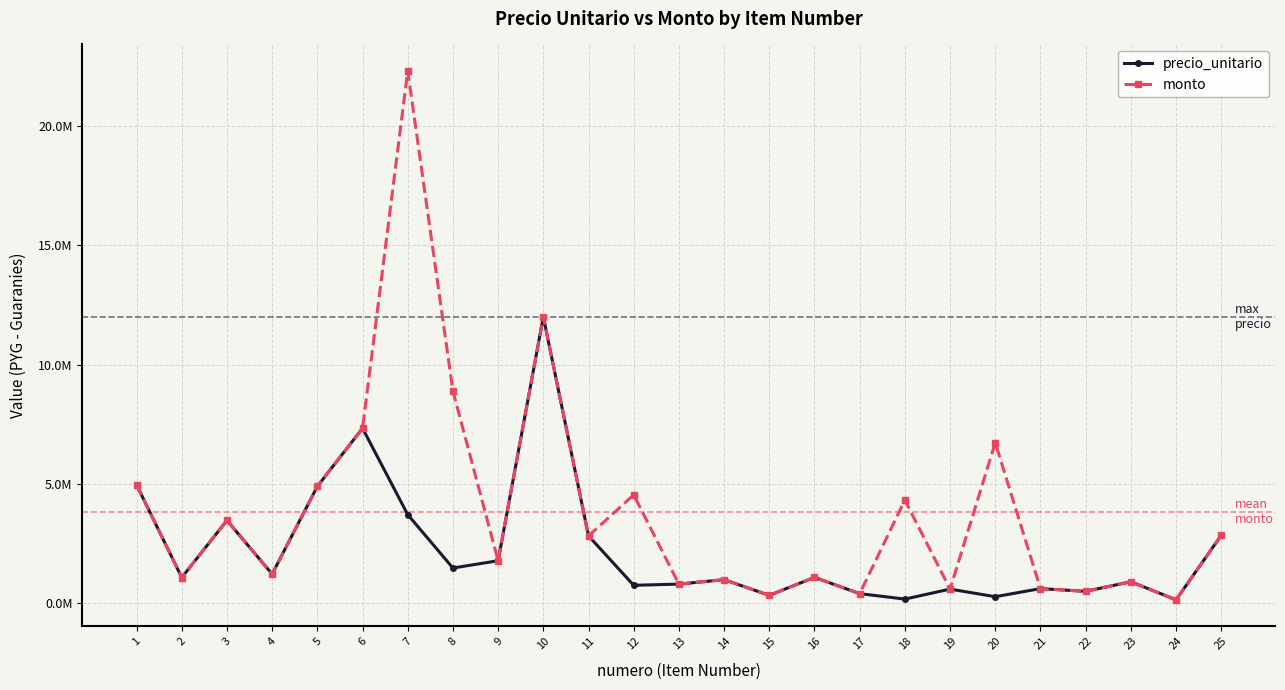

List the series in order of their peak value, lowest first.

precio_unitario, monto